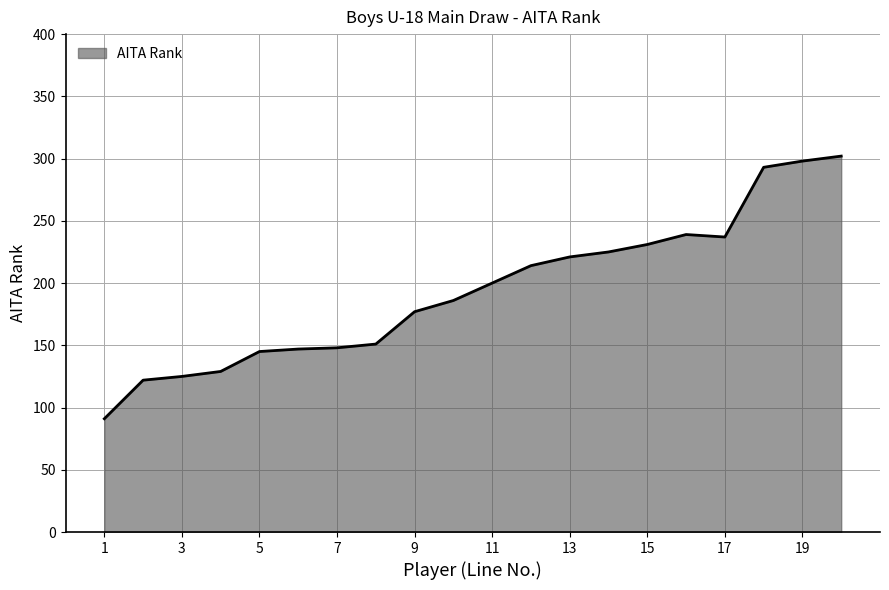

How many lines are shown in the chart?

1